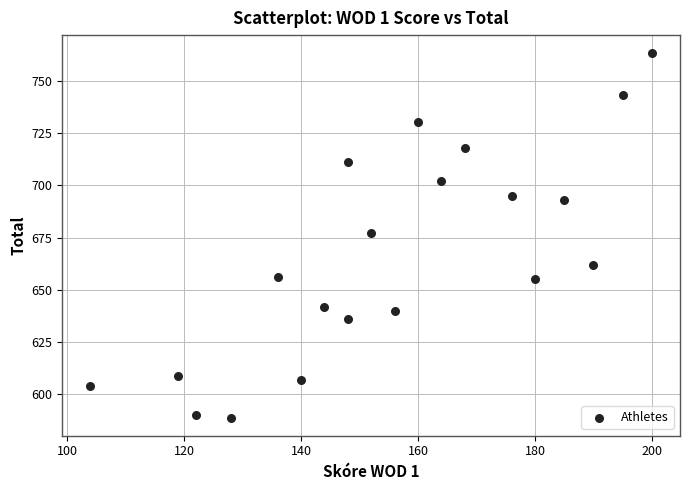

What is the range of Y values (max minus min)?

174